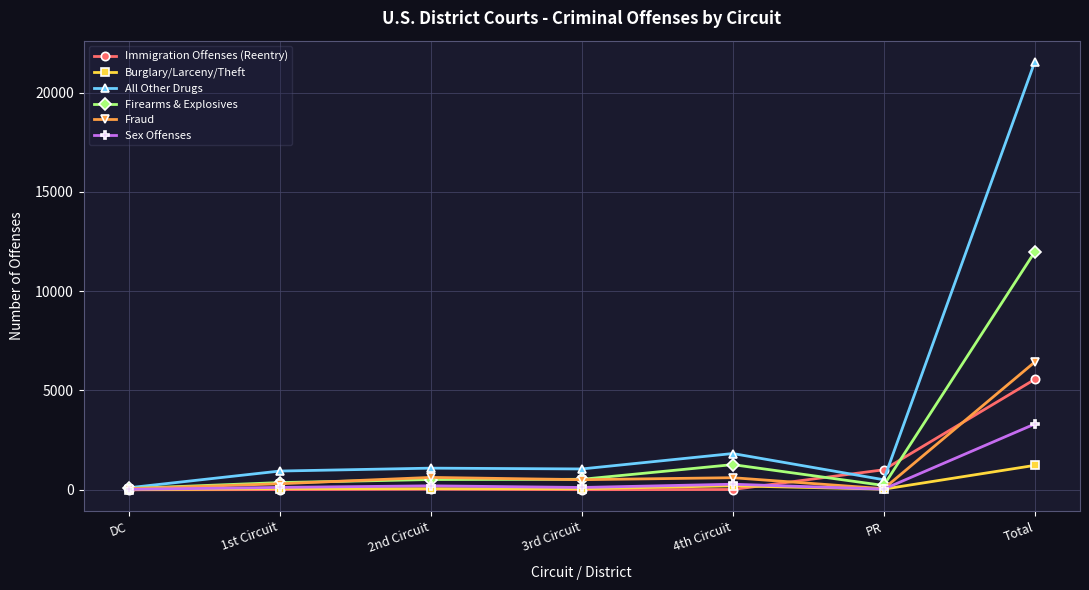

At which label is All Other Drugs closest to 10818?

4th Circuit